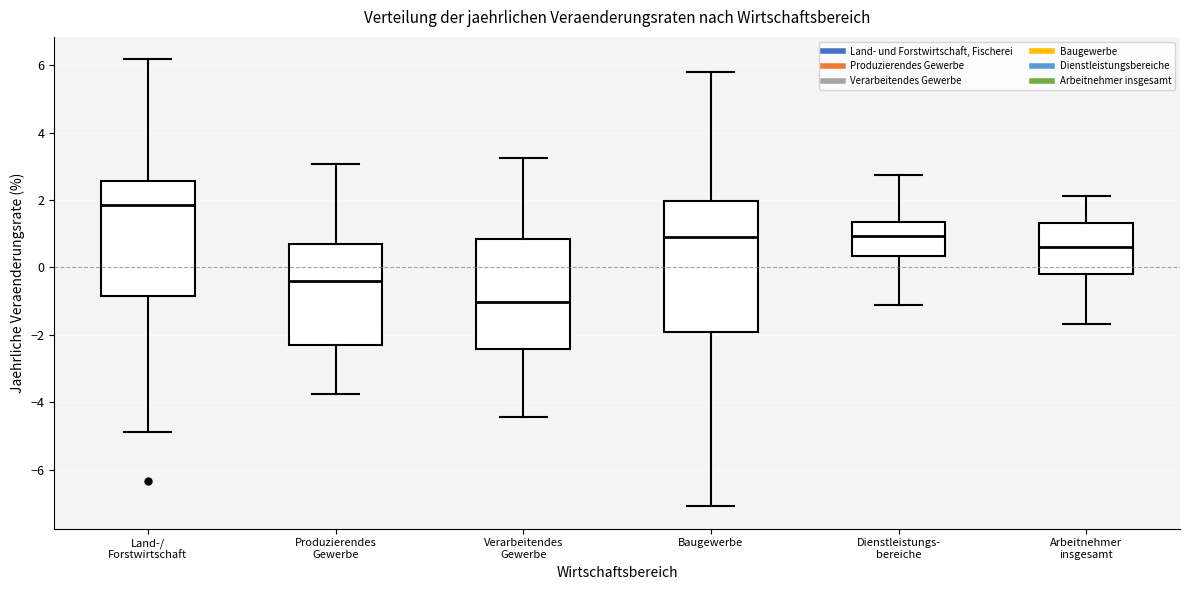

Reading left to right, read every box against the y-axis: the position of its median line, the range the box covers, and the ends of its whiskers. The values are not printed on the chart, so give them approximately, as read against the axis.

Land-/ Forstwirtschaft: median 1.8, box -0.8 to 2.6, whiskers -4.8 to 6.2
Produzierendes Gewerbe: median -0.4, box -2.2 to 0.8, whiskers -3.8 to 3.0
Verarbeitendes Gewerbe: median -1.0, box -2.4 to 0.8, whiskers -4.4 to 3.2
Baugewerbe: median 1.0, box -2.0 to 2.0, whiskers -7.0 to 5.8
Dienstleistungs- bereiche: median 1.0, box 0.4 to 1.4, whiskers -1.2 to 2.8
Arbeitnehmer insgesamt: median 0.6, box -0.2 to 1.4, whiskers -1.6 to 2.2